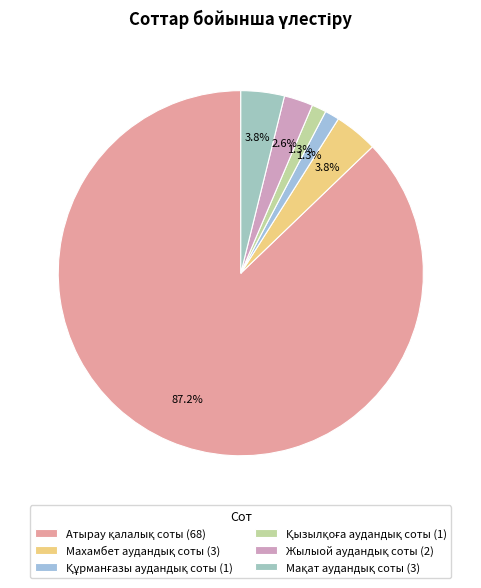

Is the sum of Атырау қалалық соты and Махамбет аудандық соты greater than half?

Yes